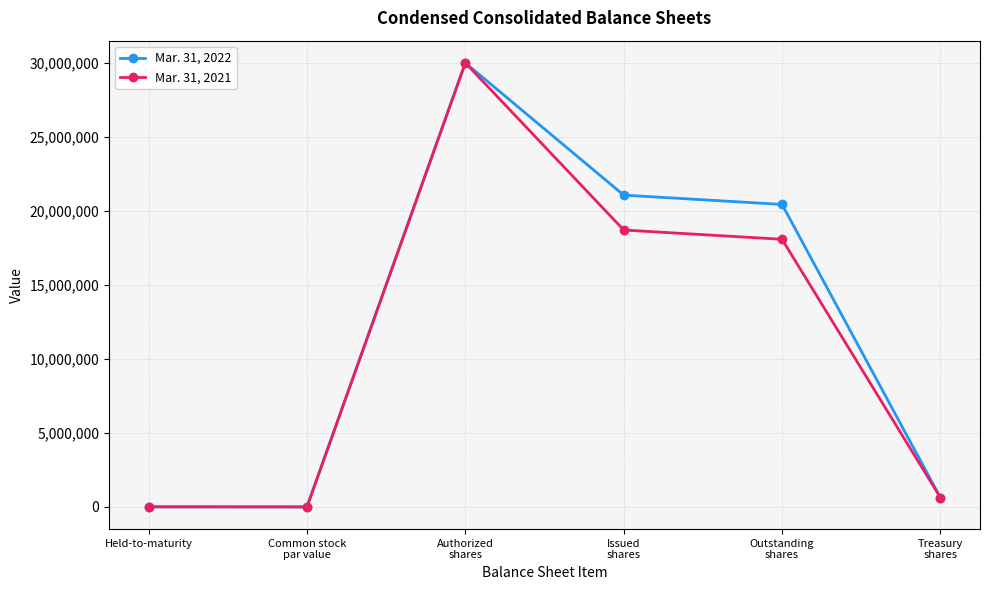

What is the sum of the Mar. 31, 2022 values at Issued
shares and Held-to-maturity?

21068886